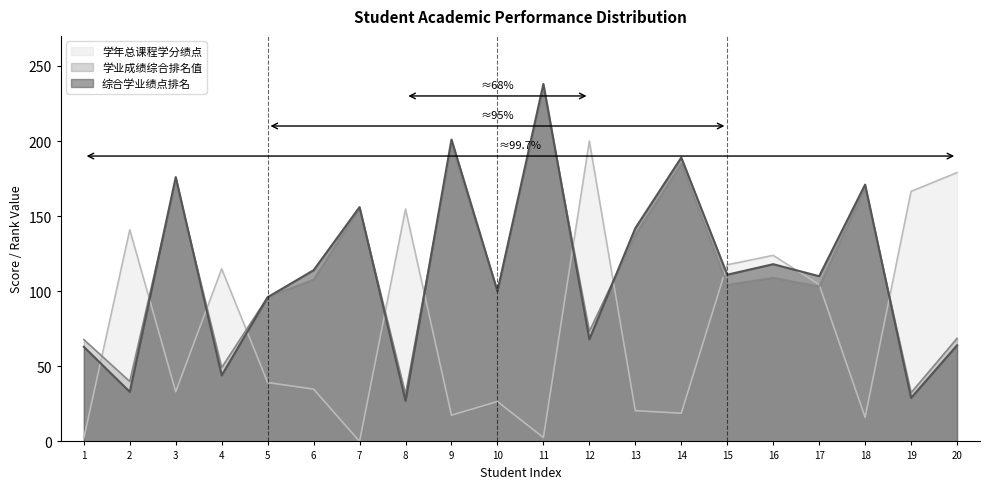

What are all the series names shown in the legend?

学年总课程学分绩点, 学业成绩综合排名值, 综合学业绩点排名